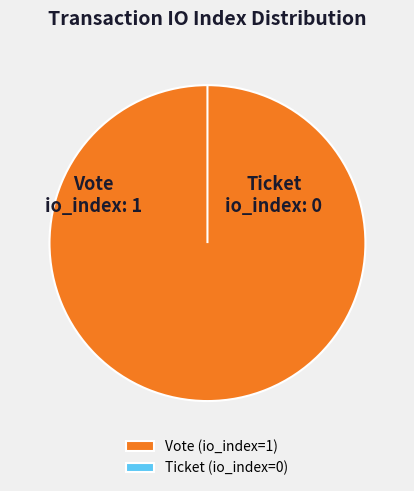

To the nearest percent, what is the combined percentage of Vote and Ticket?

100%